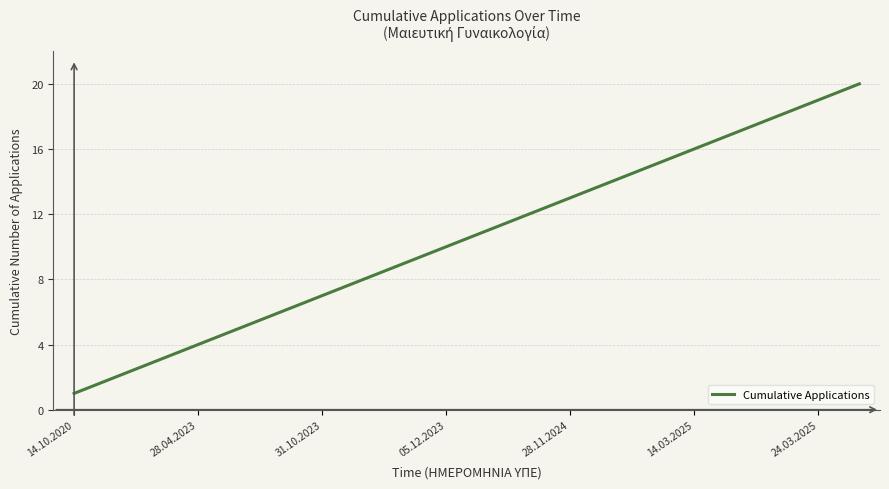

What is the greatest value displayed?

20